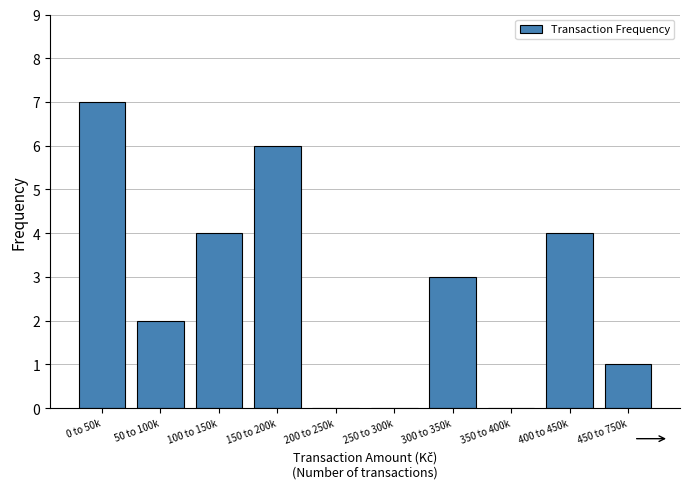

Reading left to right, extract all data points from this chart.

0 to 50k=7	50 to 100k=2	100 to 150k=4	150 to 200k=6	200 to 250k=0	250 to 300k=0	300 to 350k=3	350 to 400k=0	400 to 450k=4	450 to 750k=1